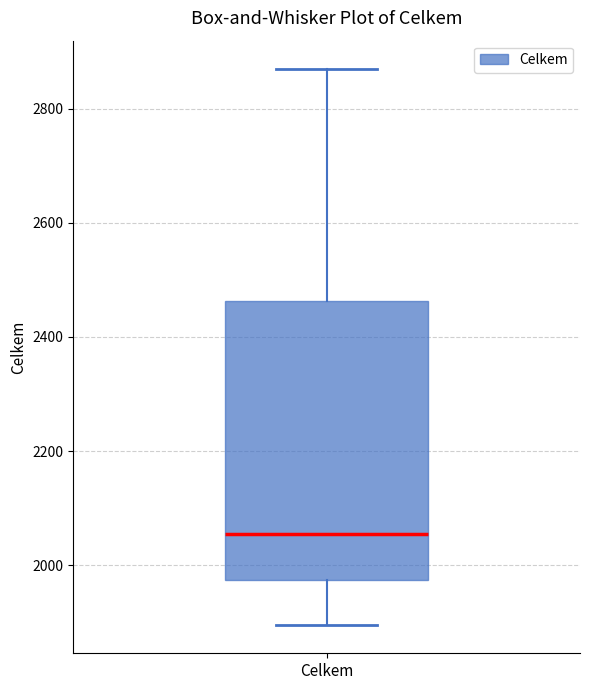

Read this box plot against the y-axis: the position of the median line, the range covered by the box, and the ends of both whiskers. The values are not printed on the chart, so give them approximately, as read against the axis.

median 2060, box 1980 to 2460, whiskers 1900 to 2880